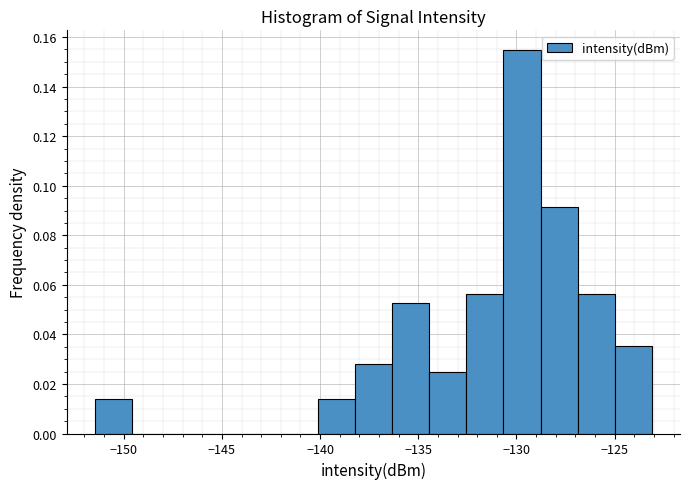

Around what value on the x-axis is the tallest bar? Give the approximate position of its centre, as read against the axis.

-129.5